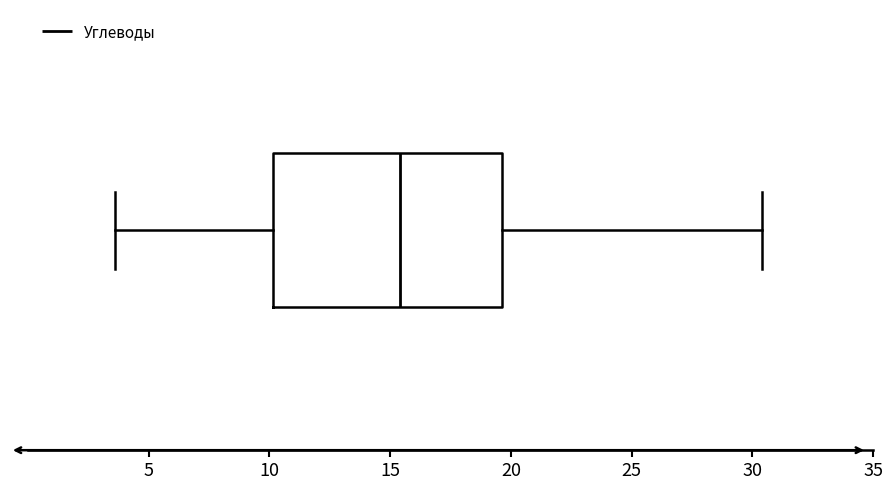

Where does the median line of the box sit on the x-axis? The values are not printed on the chart, so give them approximately, as read against the axis.

15.5